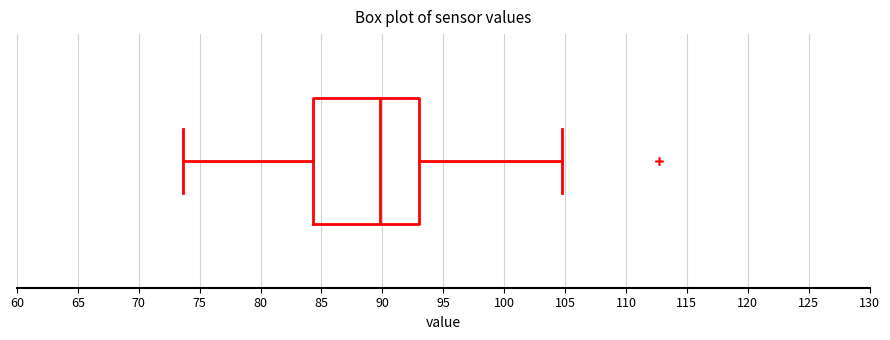

Read this box plot against the x-axis: the position of the median line, the range covered by the box, and the ends of both whiskers. The values are not printed on the chart, so give them approximately, as read against the axis.

median 90.0, box 84.5 to 93.0, whiskers 73.5 to 105.0